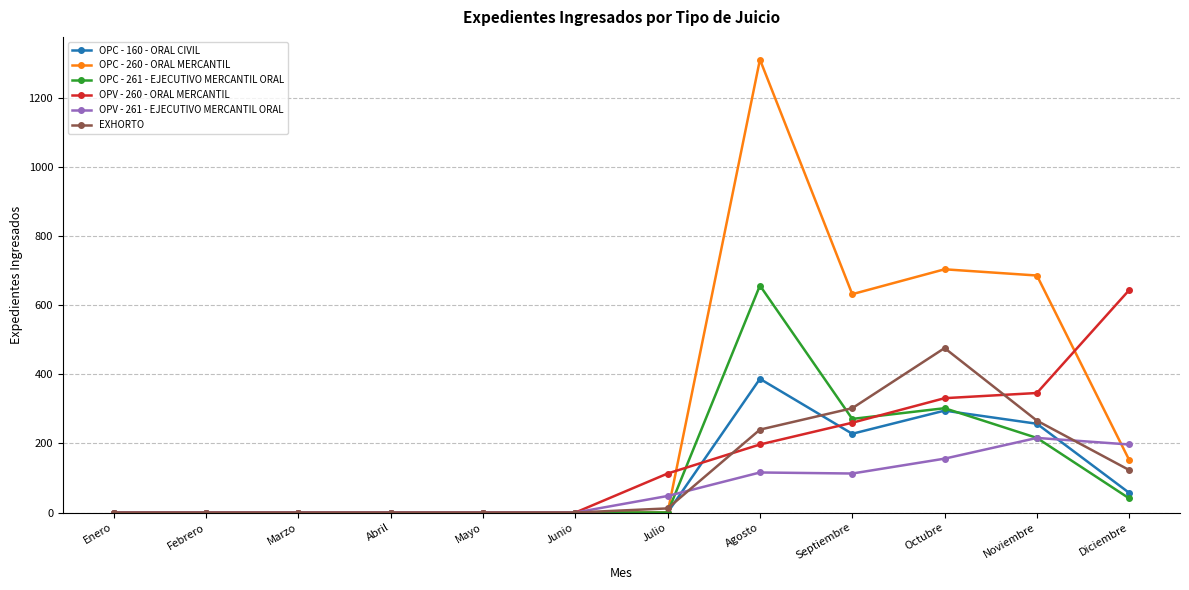

Which series has the largest range (max minus min)?

OPC - 260 - ORAL MERCANTIL